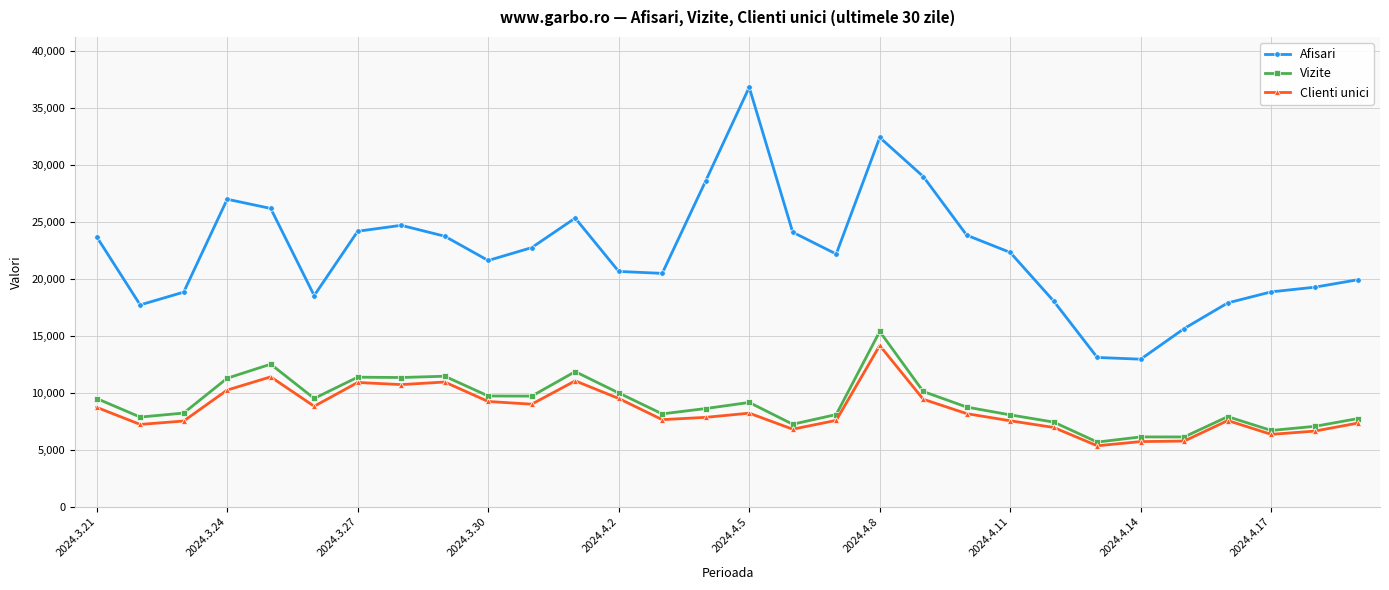

True or false: Afisari and Clienti unici cross at least once.

False